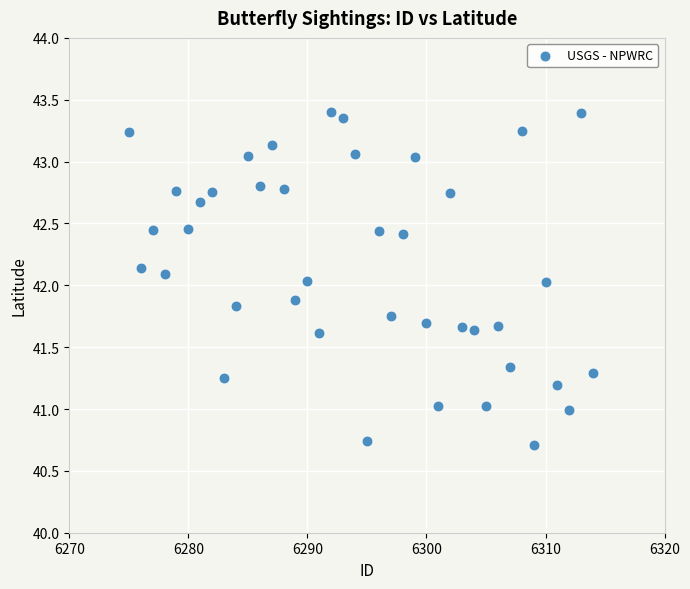

What is the range of Y values (max minus min)?

2.7